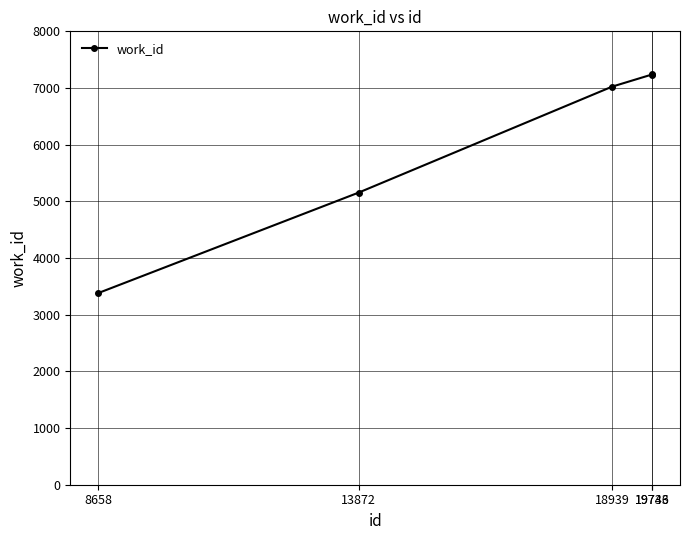

True or false: there are more than 2 points higher than both neighbors.

False